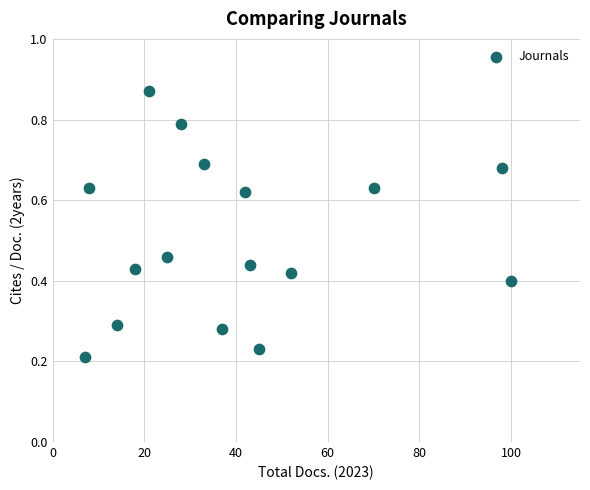

What is the range of X values (max minus min)?

93.0